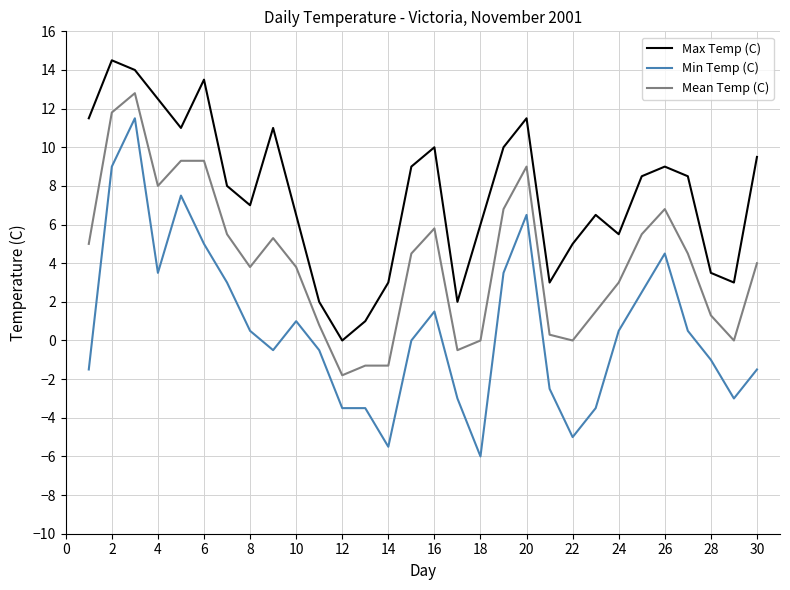

Reading left to right, extract all data points from this chart.

Max Temp (C): 11.5	14.5	14.0	12.5	11.0	13.5	8.0	7.0	11.0	6.5	2.0	0.0	1.0	3.0	9.0	10.0	2.0	6.0	10.0	11.5	3.0	5.0	6.5	5.5	8.5	9.0	8.5	3.5	3.0	9.5
Min Temp (C): -1.5	9.0	11.5	3.5	7.5	5.0	3.0	0.5	-0.5	1.0	-0.5	-3.5	-3.5	-5.5	0.0	1.5	-3.0	-6.0	3.5	6.5	-2.5	-5.0	-3.5	0.5	2.5	4.5	0.5	-1.0	-3.0	-1.5
Mean Temp (C): 5.0	11.8	12.8	8.0	9.3	9.3	5.5	3.8	5.3	3.8	0.8	-1.8	-1.3	-1.3	4.5	5.8	-0.5	0.0	6.8	9.0	0.3	0.0	1.5	3.0	5.5	6.8	4.5	1.3	0.0	4.0